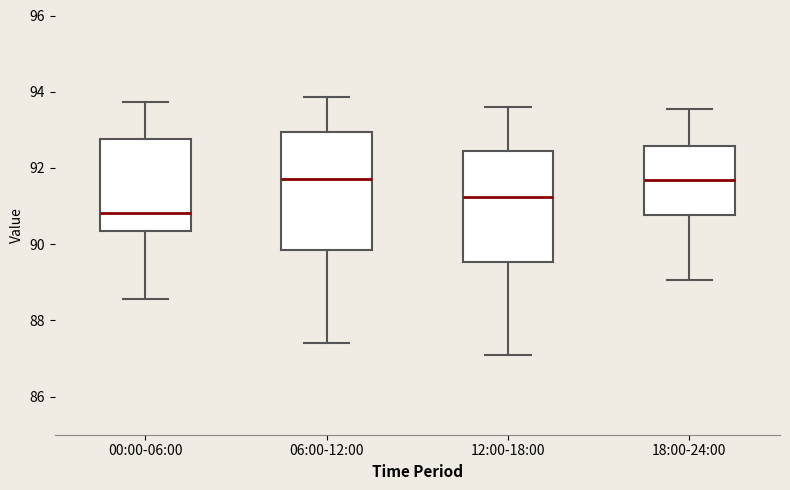

Where does the upper whisker of the box for 00:00-06:00 end on the y-axis? The values are not printed on the chart, so give them approximately, as read against the axis.

93.8